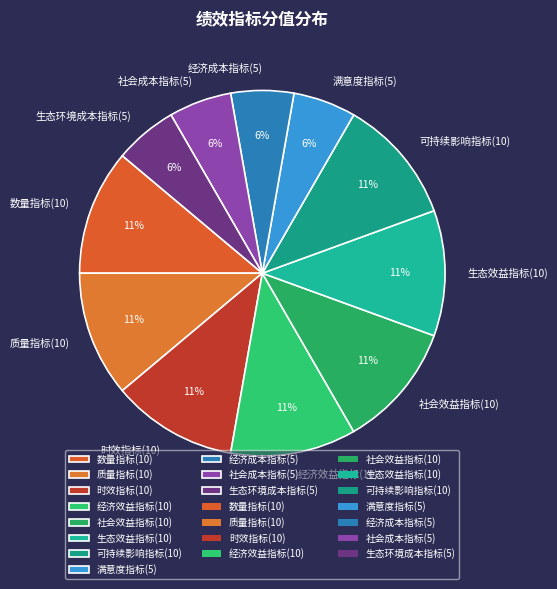

To the nearest percent, what percentage of the pie is 经济成本指标(5)?

6%